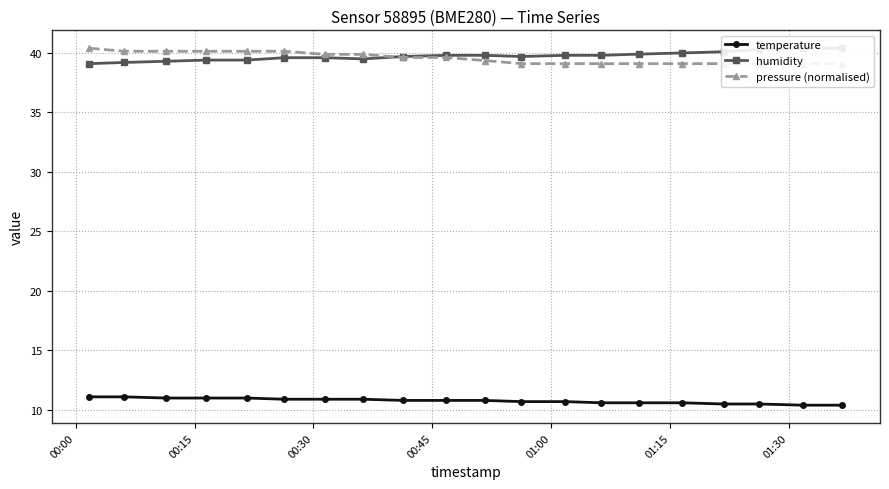

What is the lowest value of the temperature series?

10.4